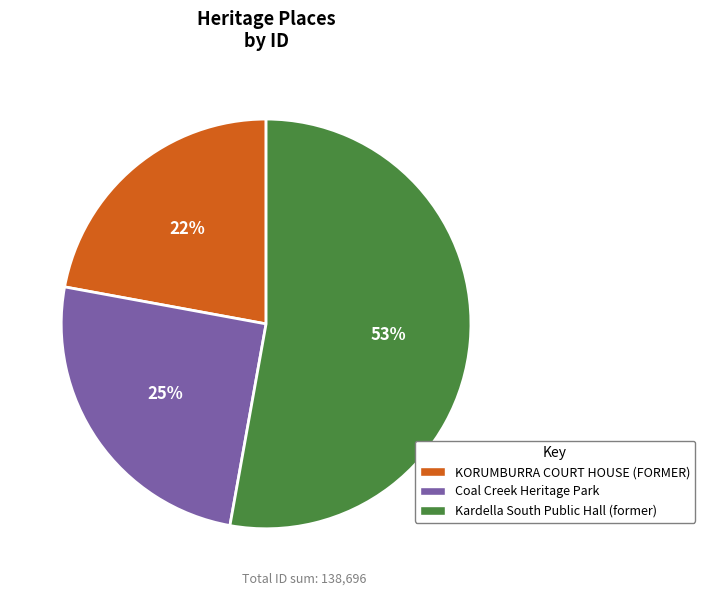

The Kardella South Public Hall (former) slice represents 45% of the pie. True or false?

False